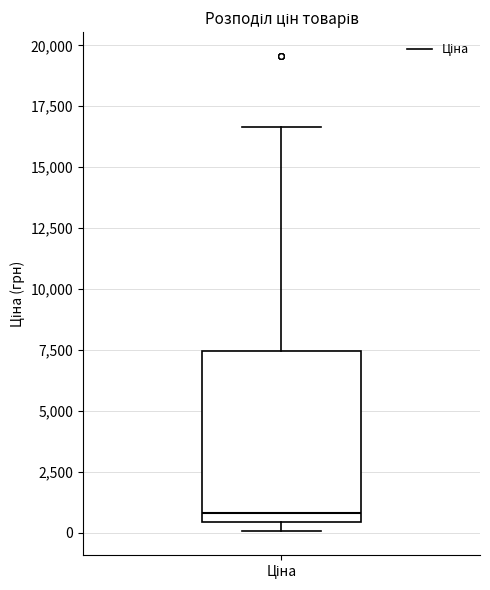

Where is the lower edge of the box for Ціна on the y-axis? The values are not printed on the chart, so give them approximately, as read against the axis.

500